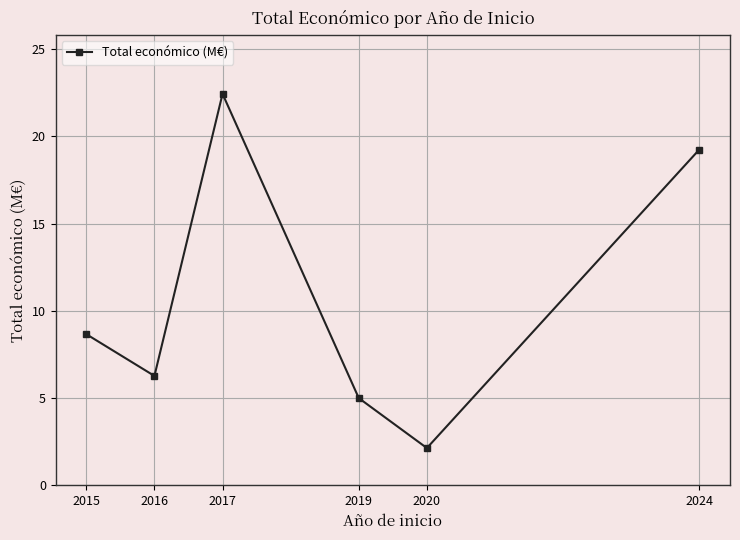

Approximately how many times larger is the value at 2019 compared to 2024?

0.3